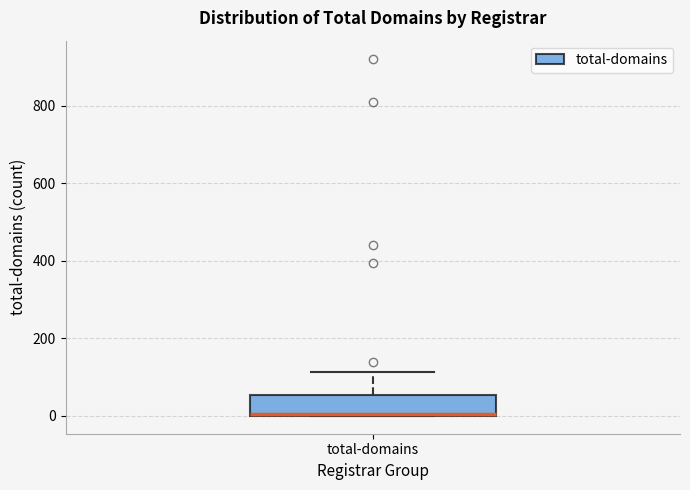

Read this box plot against the y-axis: the position of the median line, the range covered by the box, and the ends of both whiskers. The values are not printed on the chart, so give them approximately, as read against the axis.

median 0, box 0 to 60, whiskers 0 to 120